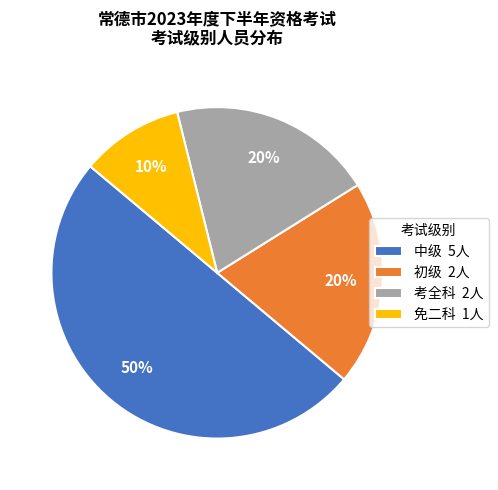

Which category has the biggest portion of the pie?

中级